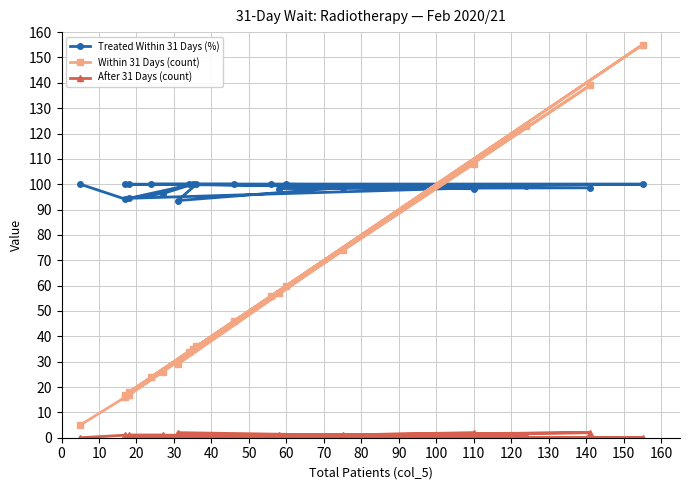

What is the difference between the second highest and second lowest values in the Treated Within 31 Days (%) series?

5.9